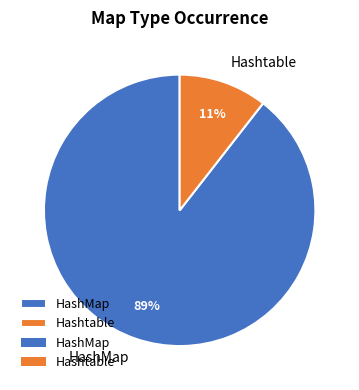

Rank the categories by value from highest to lowest.

HashMap, Hashtable